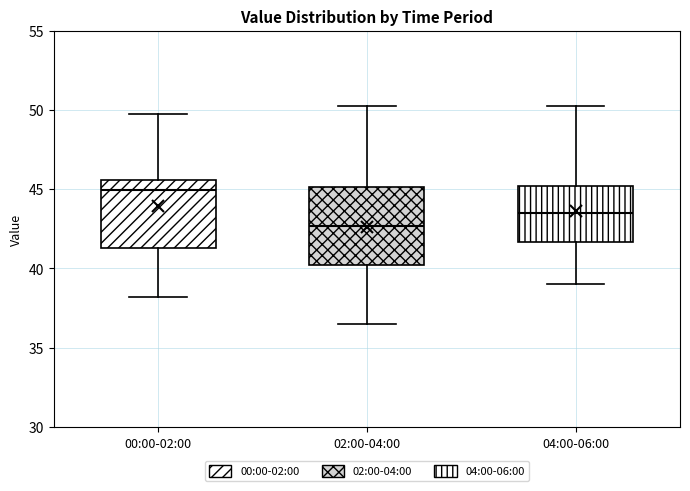

Which box has the highest median line?

00:00-02:00